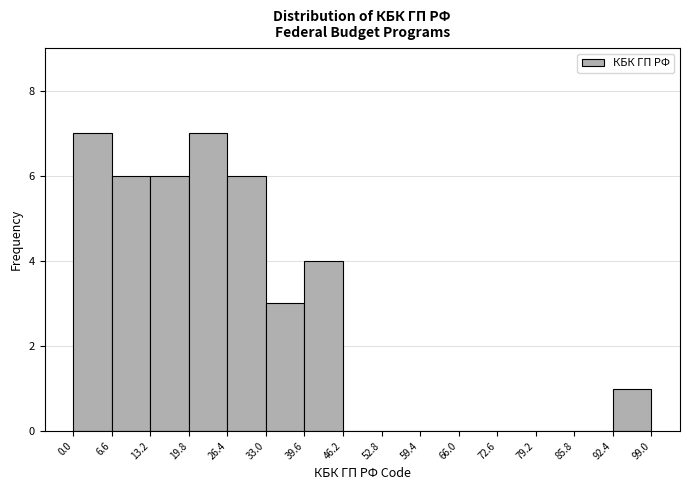

Reading left to right, transcribe this chart: for each bar, give the range it covers on the x-axis and its height. The values are not printed on the chart, so give them approximately, as read against the axis.

0.0 to 6.6: 7
6.6 to 13.2: 6
13.2 to 19.8: 6
19.8 to 26.4: 7
26.4 to 33.0: 6
33.0 to 39.6: 3
39.6 to 46.2: 4
46.2 to 52.8: 0
52.8 to 59.4: 0
59.4 to 66.0: 0
66.0 to 72.6: 0
72.6 to 79.2: 0
79.2 to 85.8: 0
85.8 to 92.4: 0
92.4 to 99.0: 1